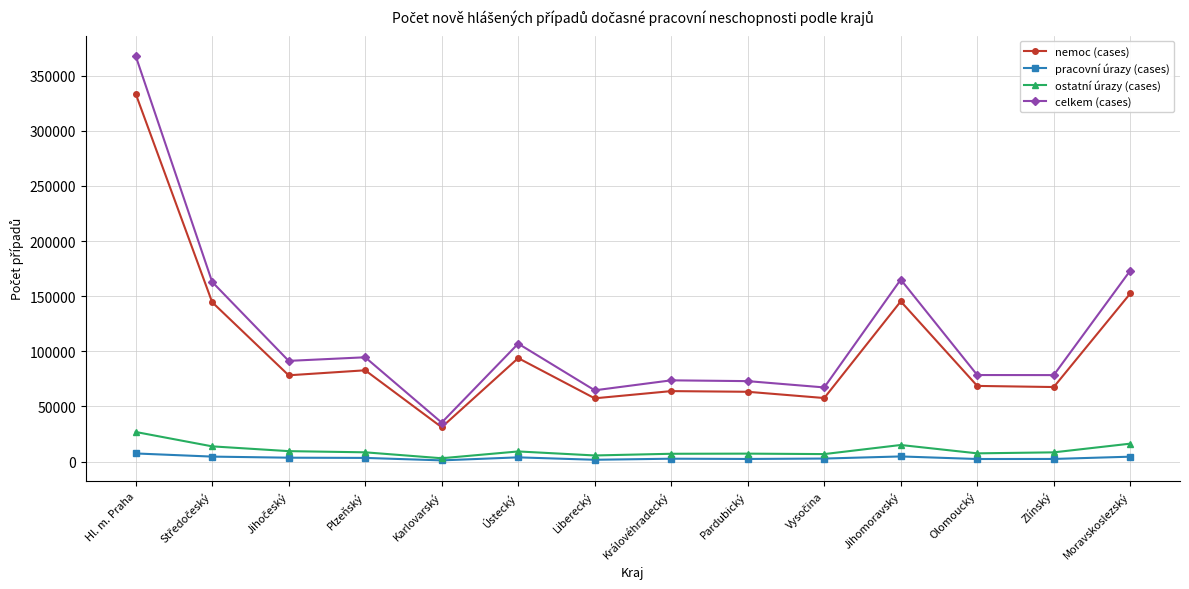

True or false: ostatní úrazy (cases) and celkem (cases) intersect in this chart.

False